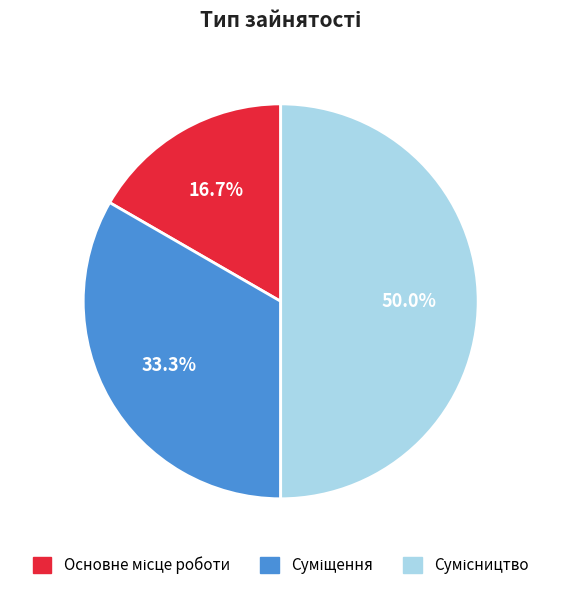

What percentage is the Основне місце роботи slice, to the nearest percent?

17%